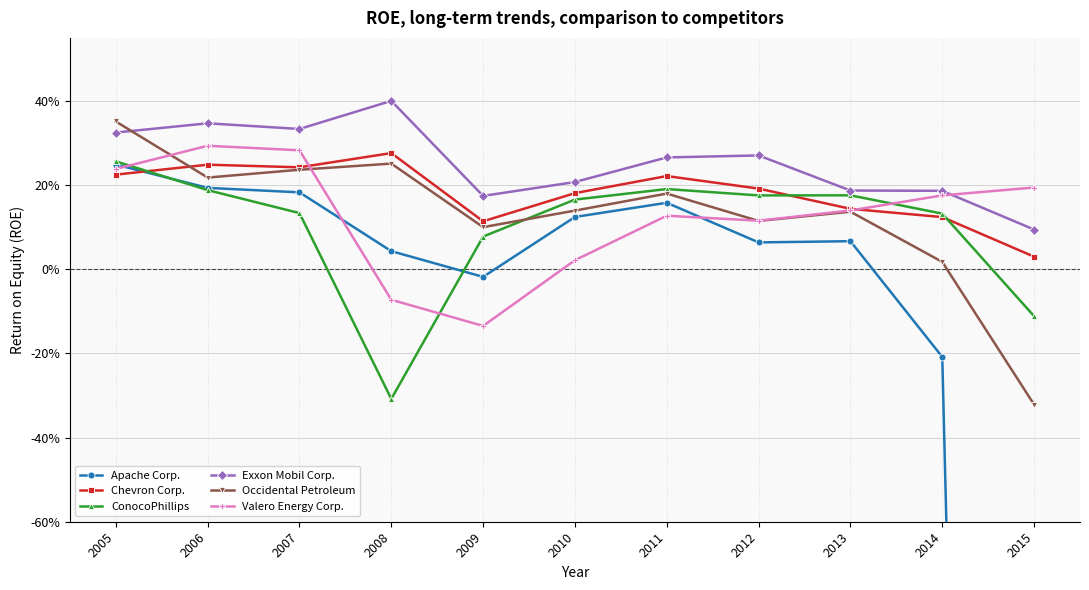

Which series has the largest total across all categories?

Exxon Mobil Corp.